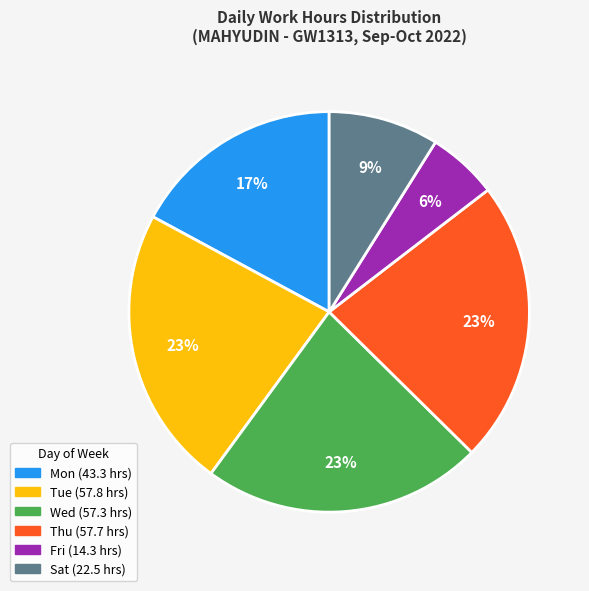

Does any single category account for the majority?

No